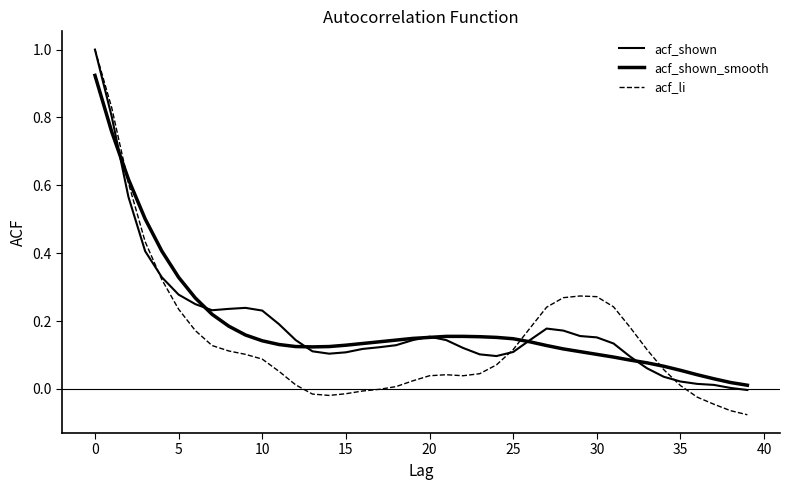

True or false: acf_shown_smooth and acf_shown cross at least once.

True